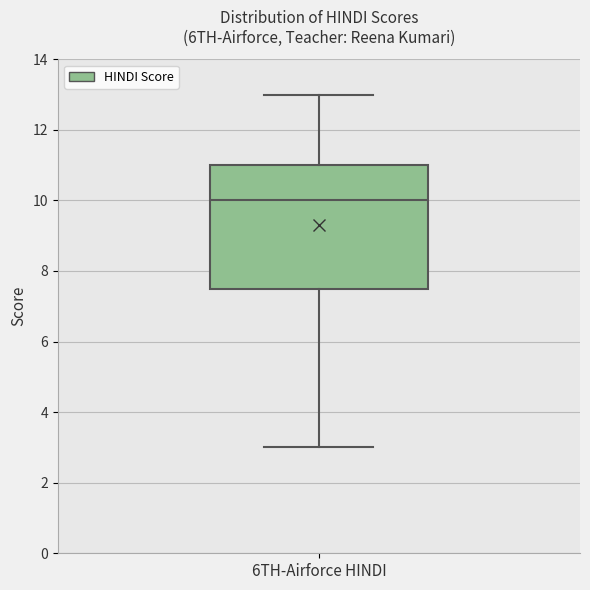

Where does the upper whisker of the box for 6TH-Airforce HINDI end on the y-axis? The values are not printed on the chart, so give them approximately, as read against the axis.

13.0